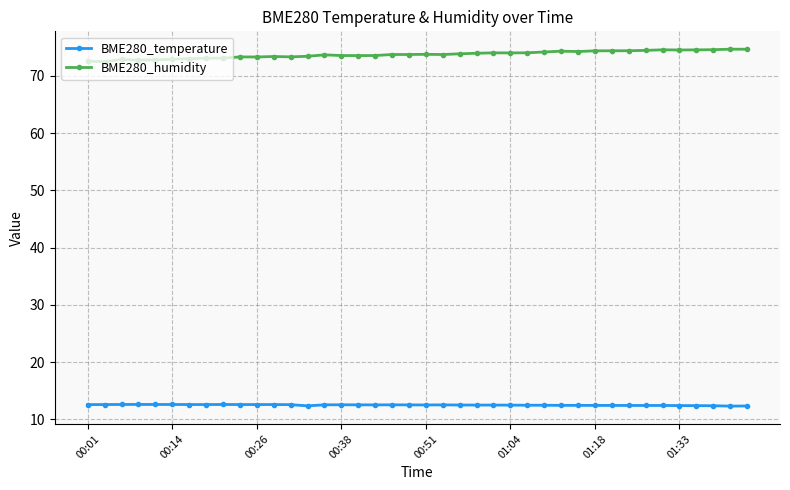

What is the sum of all BME280_temperature values?

500.2